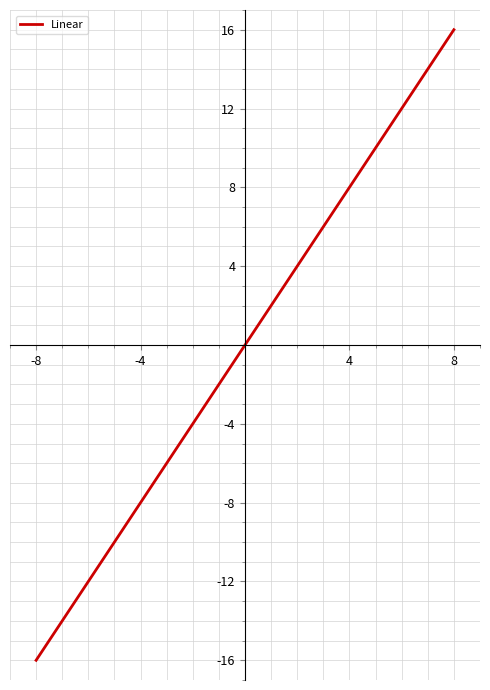

Does the chart display data point markers on the line(s)?

No